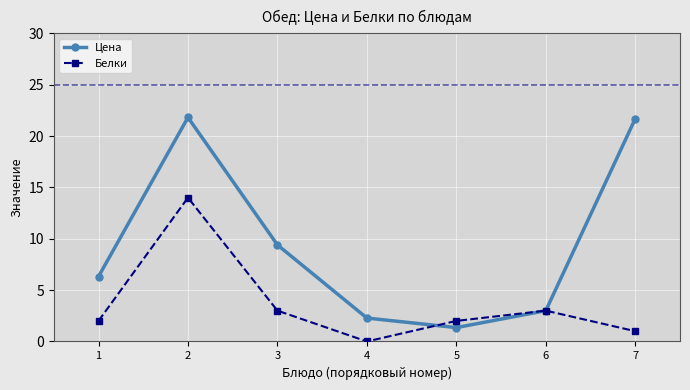

Which series has the largest range (max minus min)?

Цена